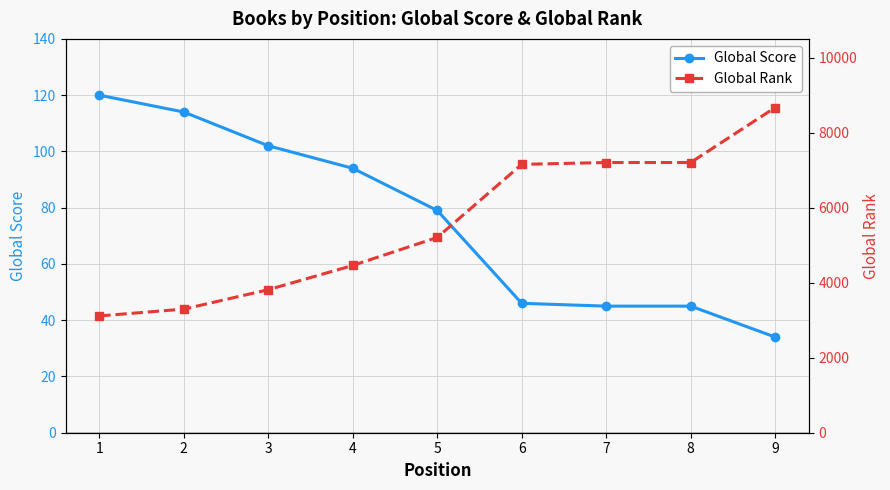

Is this an area chart (filled region under the line)?

No